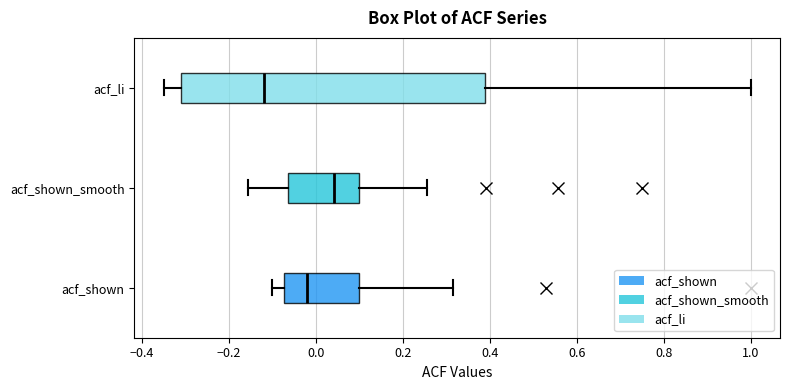

Comparing the boxes themselves (not the whiskers), which one is the widest?

acf_li